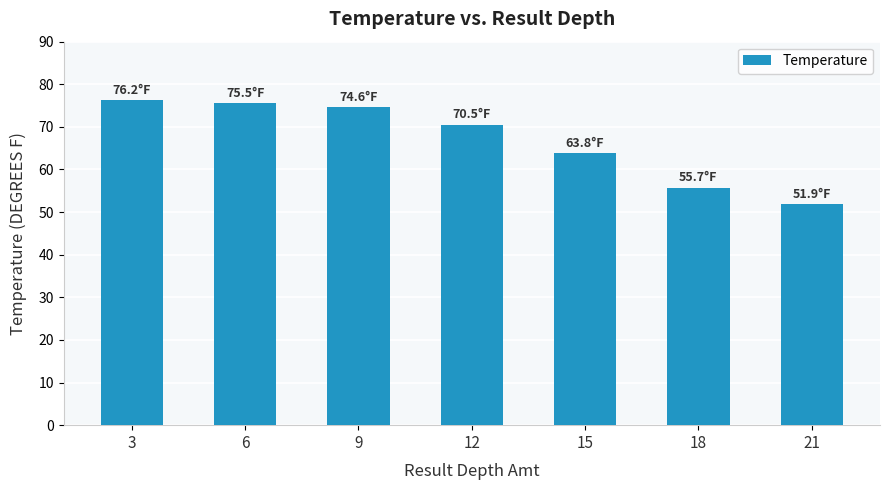

Which label corresponds to the smallest value in the chart?

21